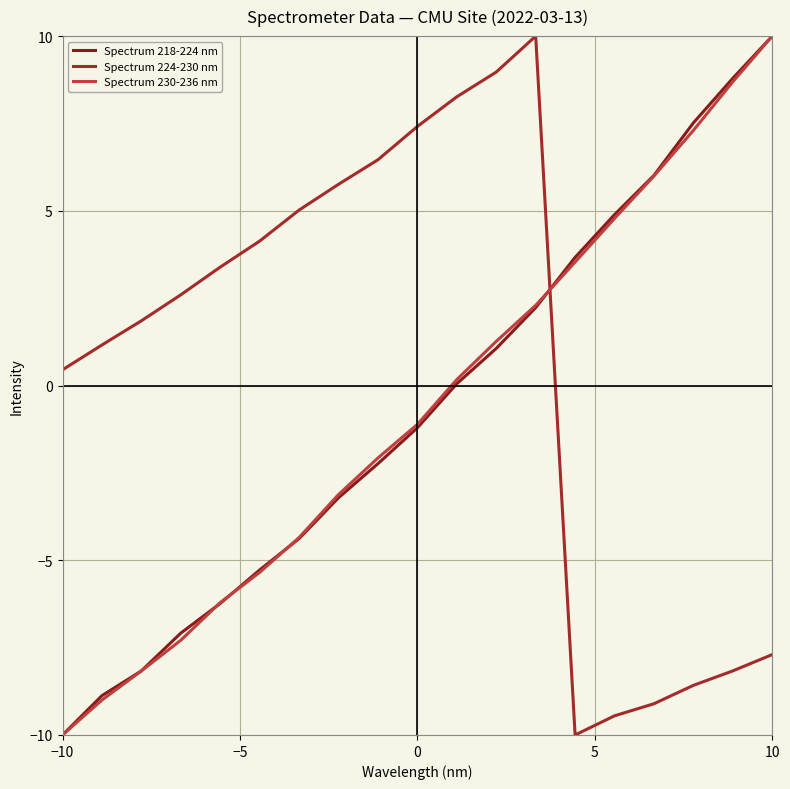

What are all the series names shown in the legend?

Spectrum 218-224 nm, Spectrum 224-230 nm, Spectrum 230-236 nm